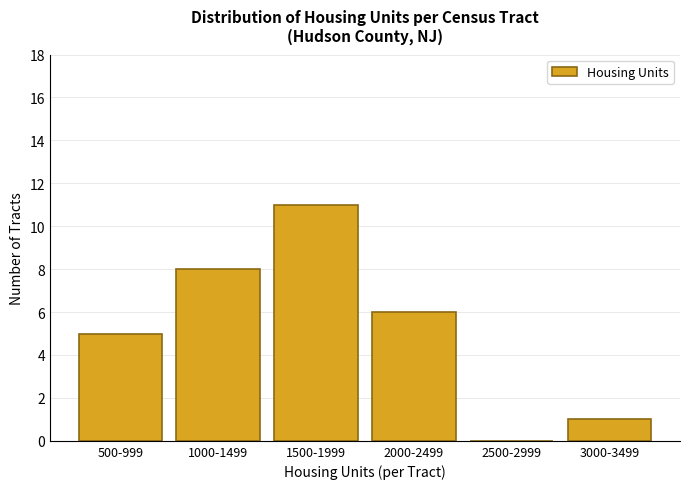

Reading right to left, what are all the values shown in this chart?

3000-3499=1	2500-2999=0	2000-2499=6	1500-1999=11	1000-1499=8	500-999=5